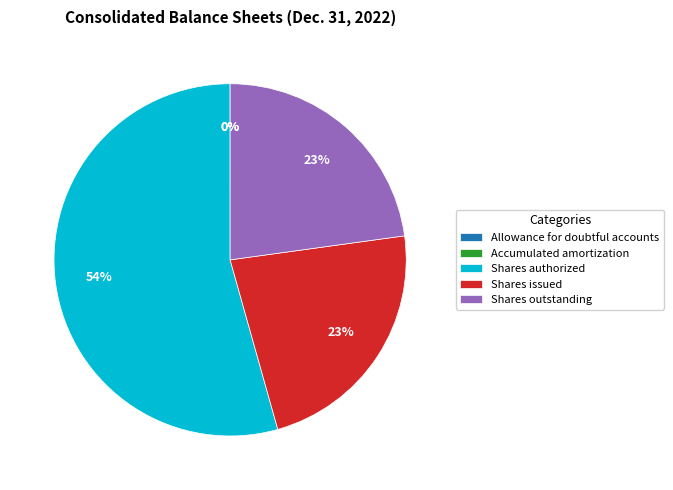

To the nearest percent, what percentage of the pie is Shares outstanding?

23%